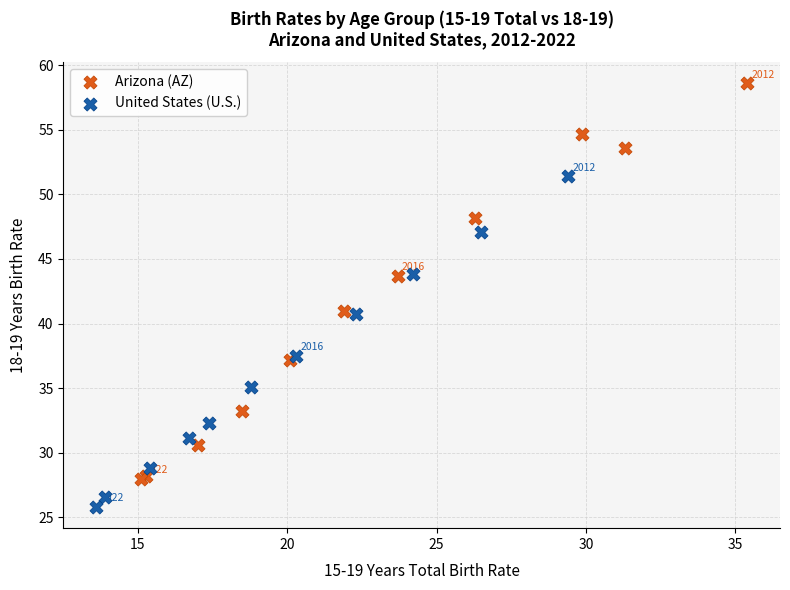

Which series reaches the maximum Y coordinate?

Arizona (AZ)